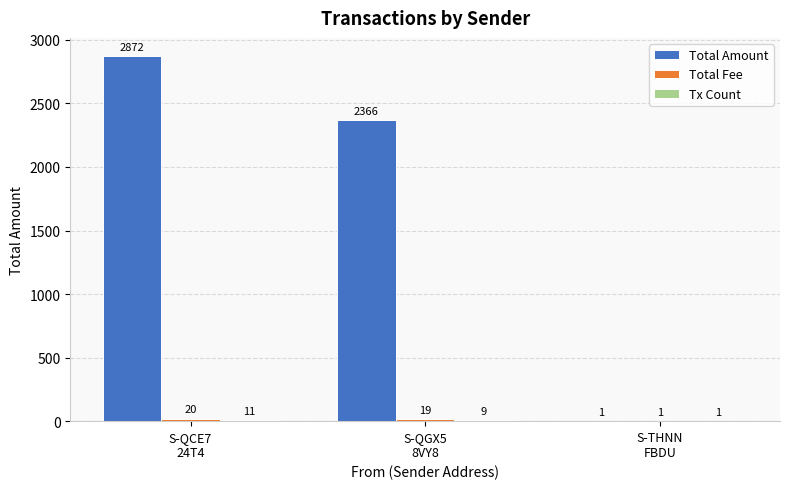

What is the greatest value displayed?

2872